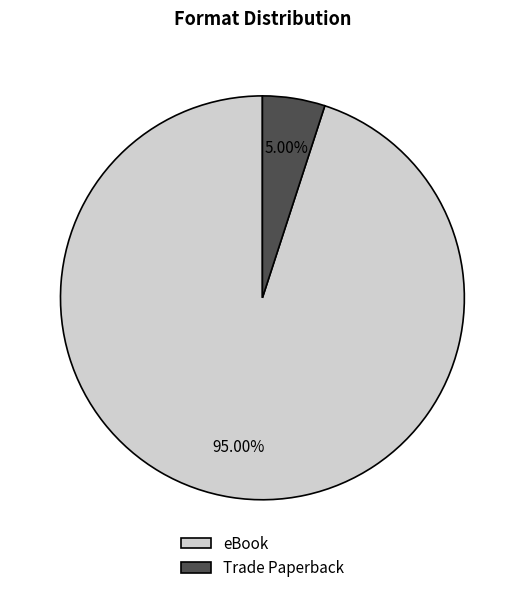

Does eBook represent more than half of the total?

Yes